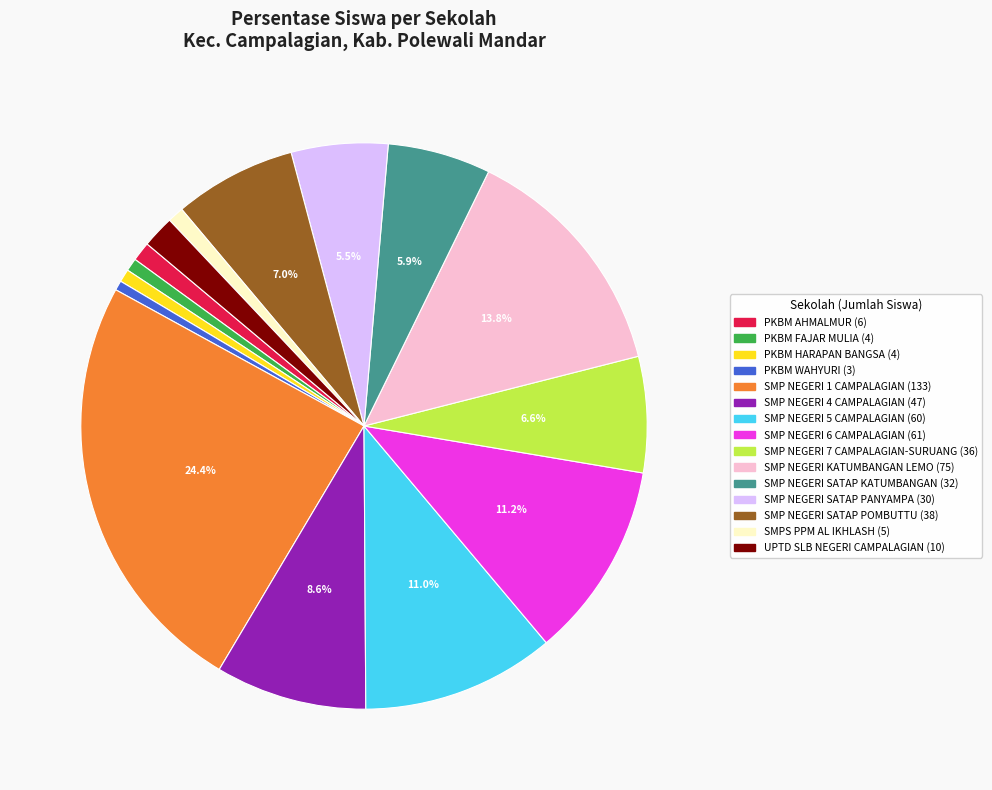

Which slice is the largest?

SMP NEGERI 1 CAMPALAGIAN